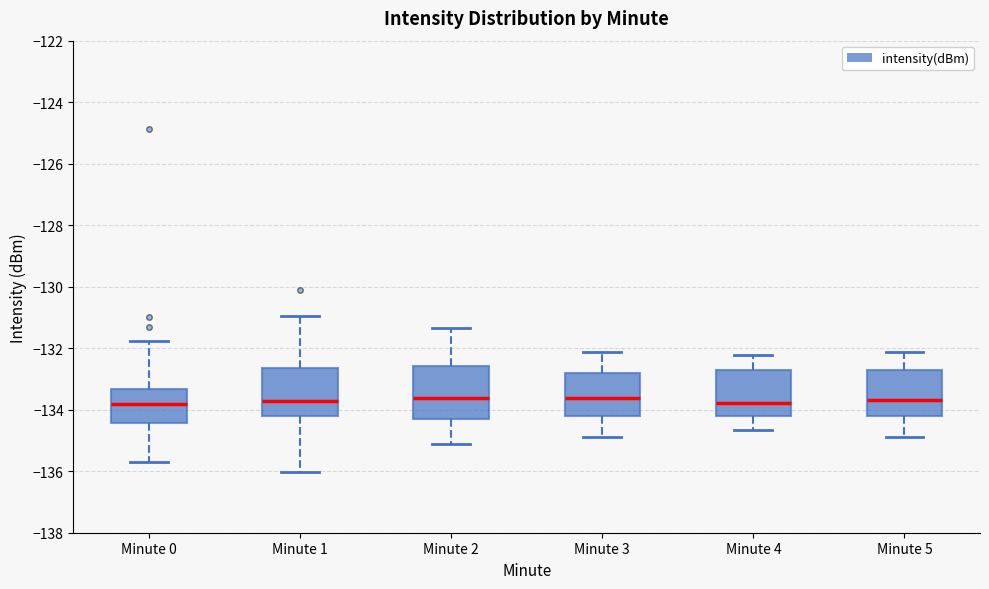

Reading left to right, transcribe this box plot: for each box, give where its median line is, the range the box spans, and where its two whiskers end, as read against the y-axis. The values are not printed on the chart, so give them approximately, as read against the axis.

Minute 0: median -133.8, box -134.4 to -133.4, whiskers -135.8 to -131.8
Minute 1: median -133.8, box -134.2 to -132.6, whiskers -136.0 to -131.0
Minute 2: median -133.6, box -134.4 to -132.6, whiskers -135.0 to -131.4
Minute 3: median -133.6, box -134.2 to -132.8, whiskers -134.8 to -132.2
Minute 4: median -133.8, box -134.2 to -132.8, whiskers -134.6 to -132.2
Minute 5: median -133.6, box -134.2 to -132.8, whiskers -134.8 to -132.2